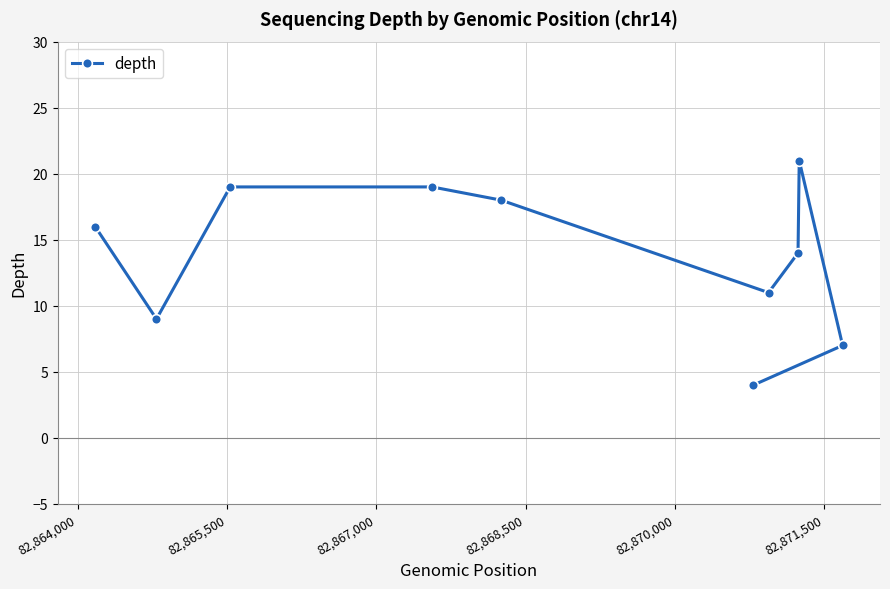

Reading left to right, what are all the values shown in this chart?

16	9	19	19	18	4	11	14	21	7